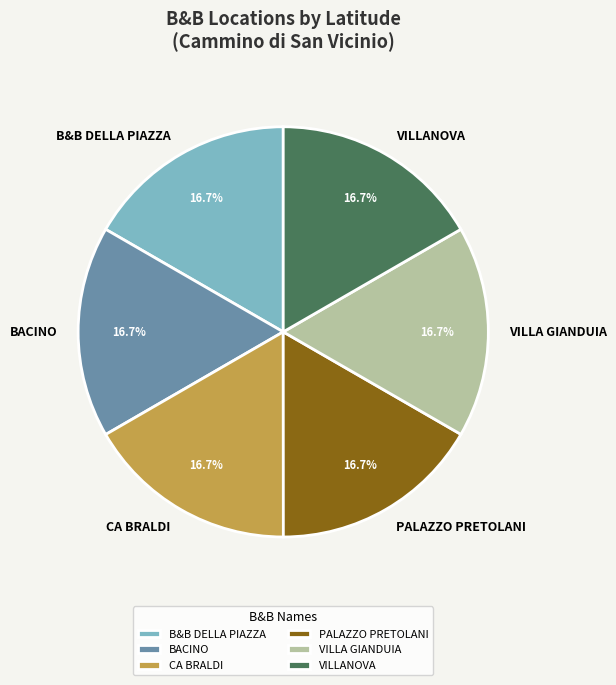

Does VILLA GIANDUIA account for over 50% of the chart?

No